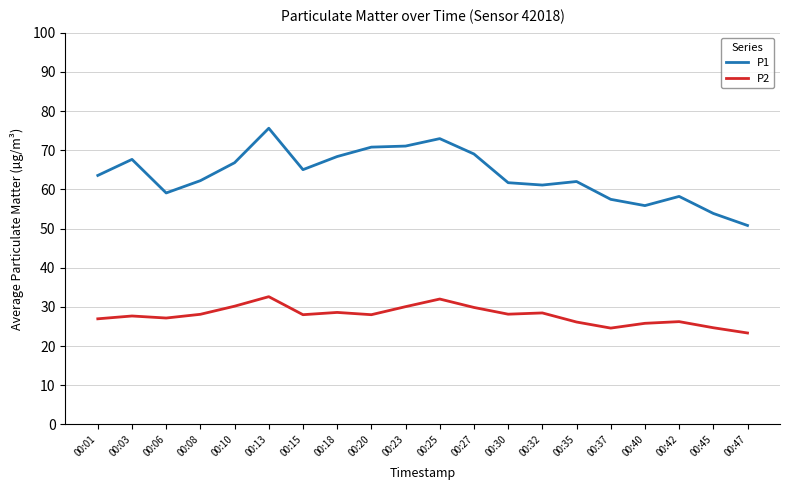

Which series has the widest spread of values?

P1